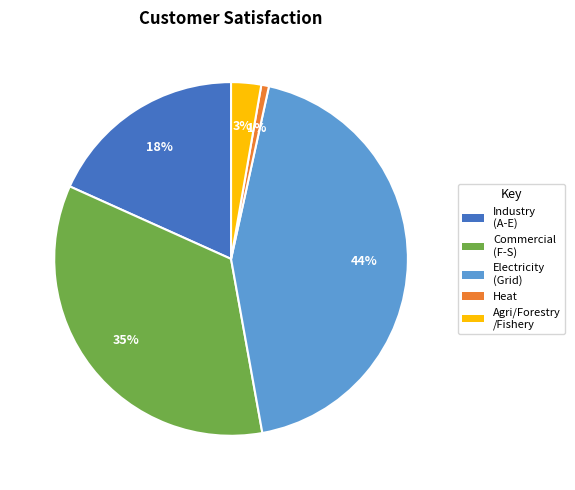

To the nearest percent, what percentage of the pie is Heat?

1%